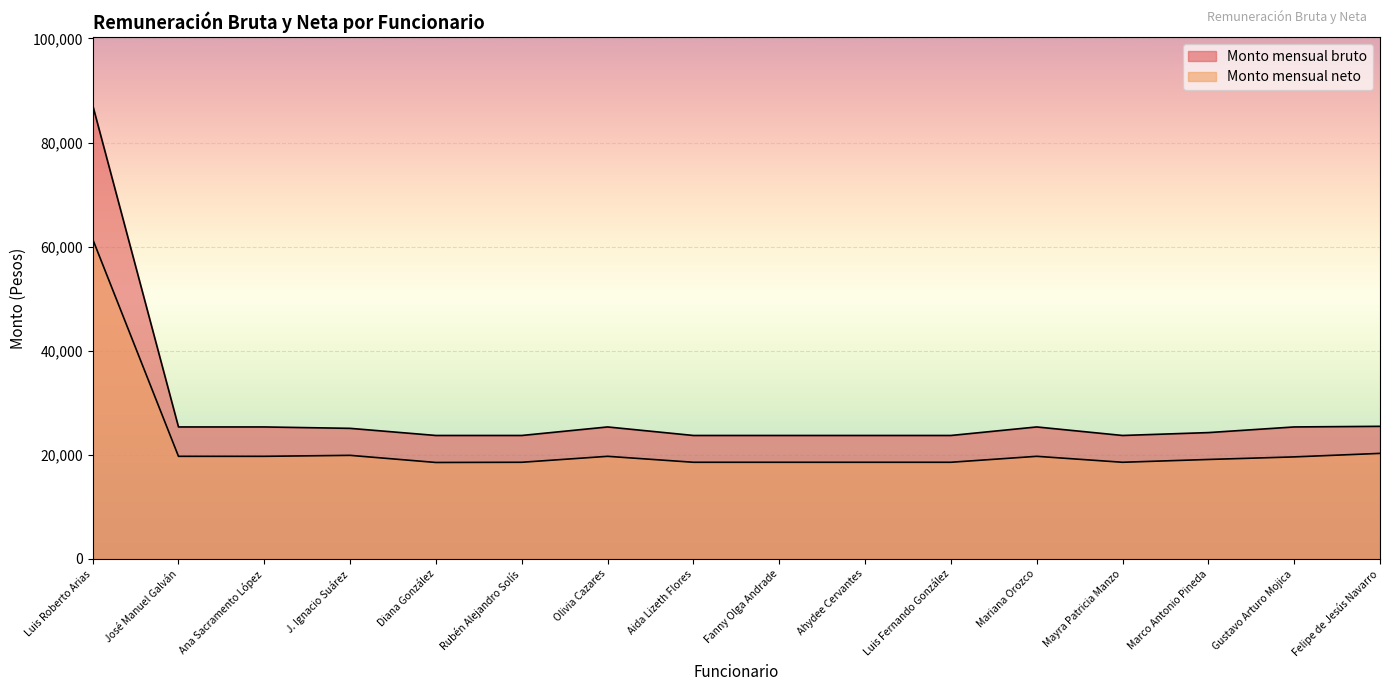

Rank the series at Mariana Orozco from lowest to highest value.

Monto mensual neto, Monto mensual bruto